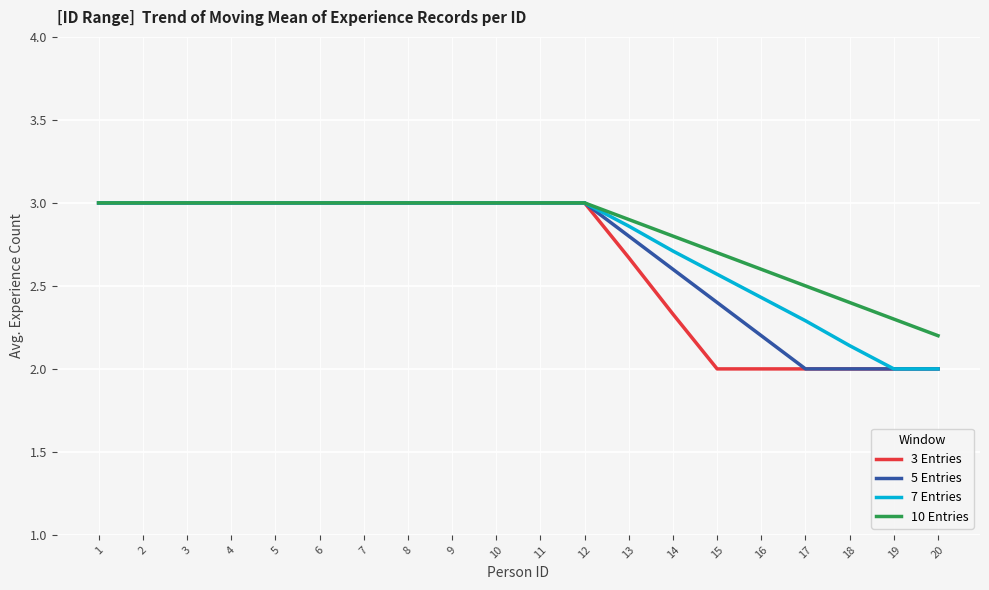

How many values in the 5 Entries series are below 3?

8